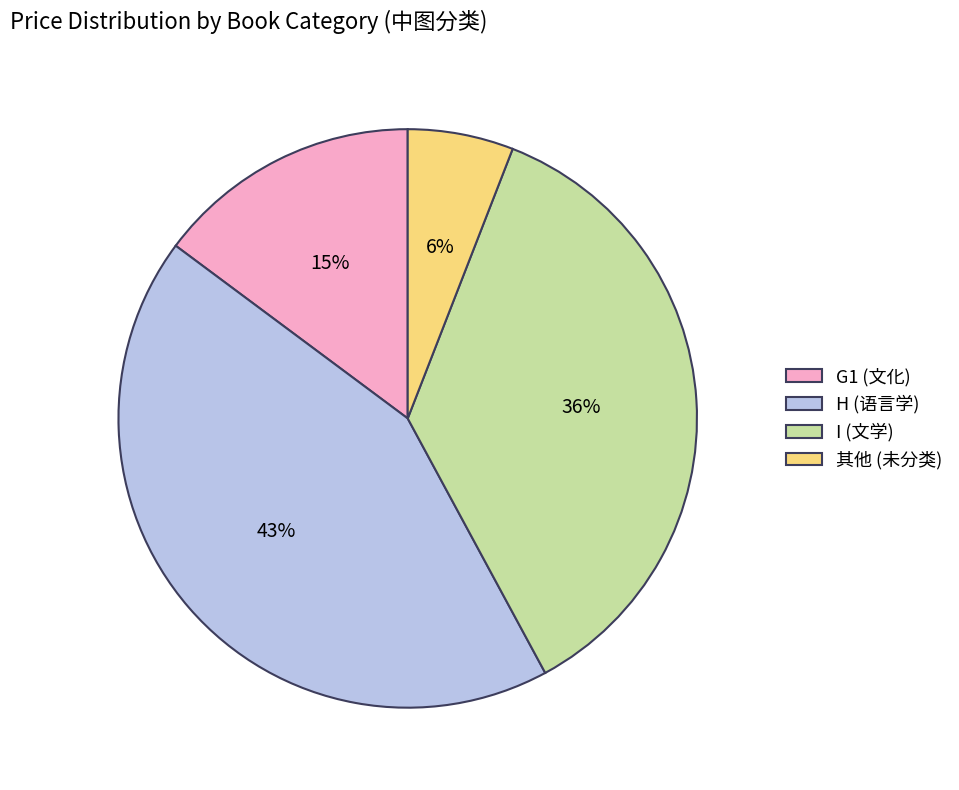

To the nearest percent, what is the difference between the largest and smallest slice percentages?

37%